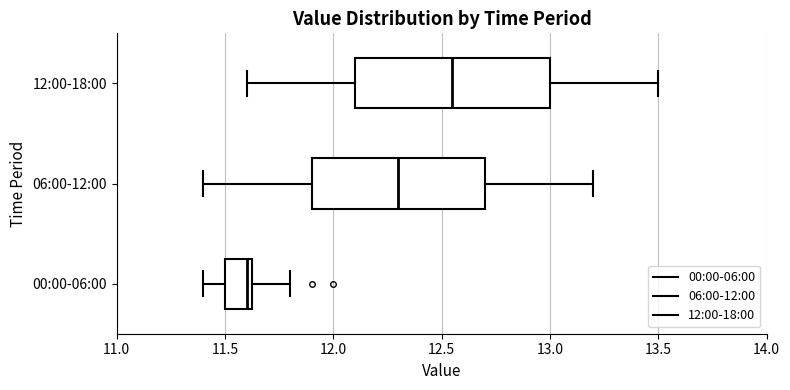

Which box is the widest, from its left edge to its right edge?

12:00-18:00